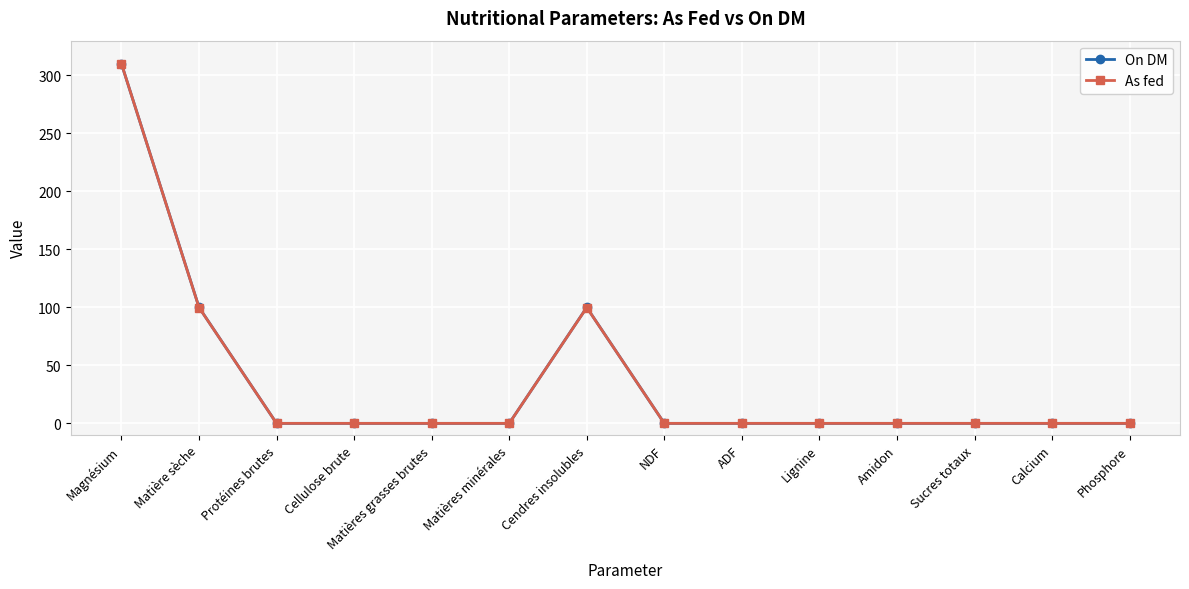

What is the label of the 12th point from the right?

Protéines brutes